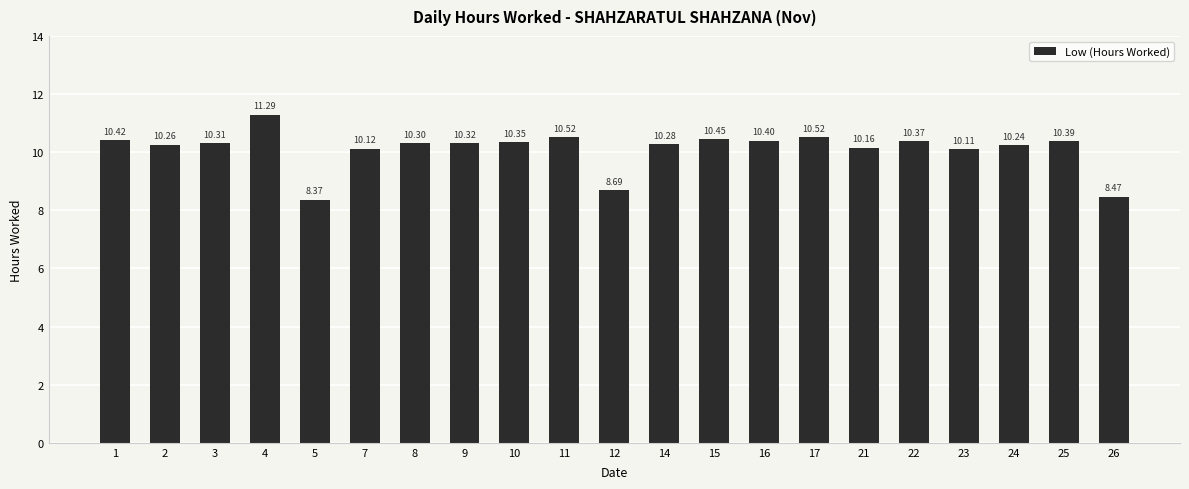

What is the ratio of the value at 24 to the value at 4?

0.9